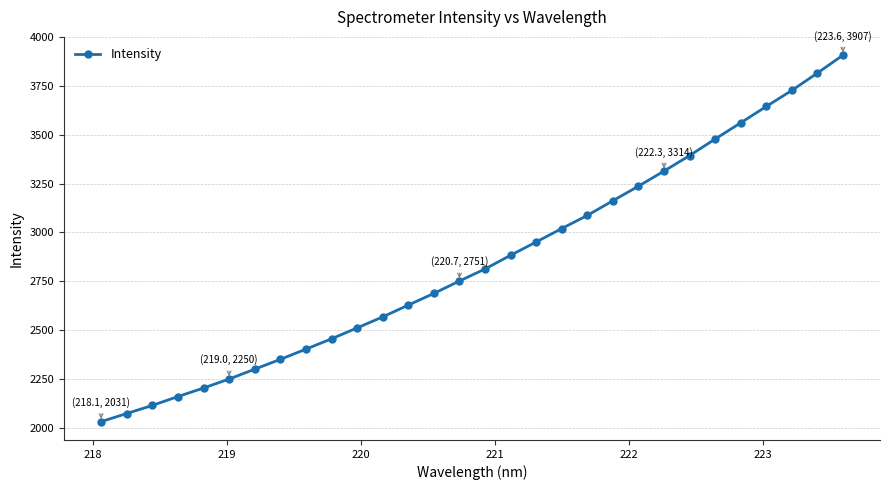

True or false: the data has more than 1 interior local peaks.

False